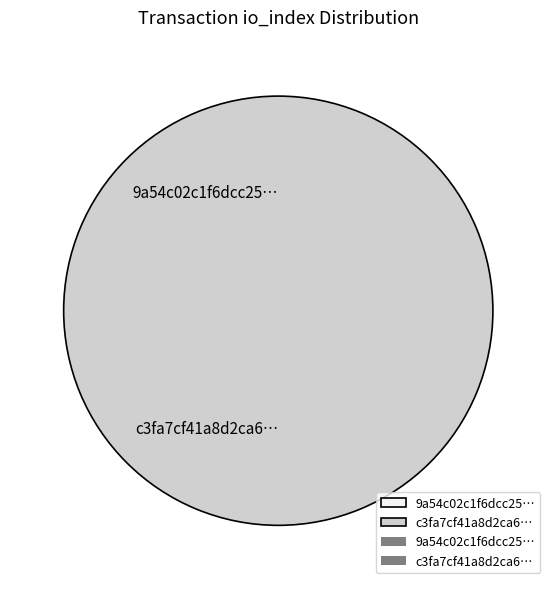

Which category accounts for the majority?

tx_1